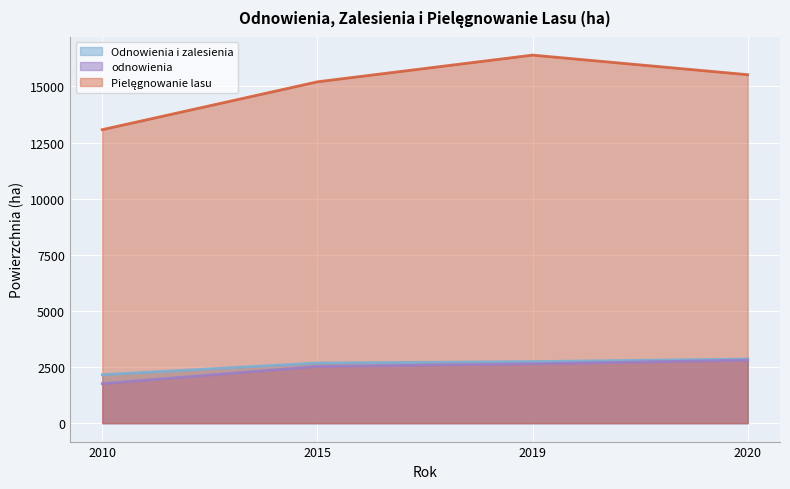

How many values in the Pielęgnowanie lasu series exceed 15521?

1